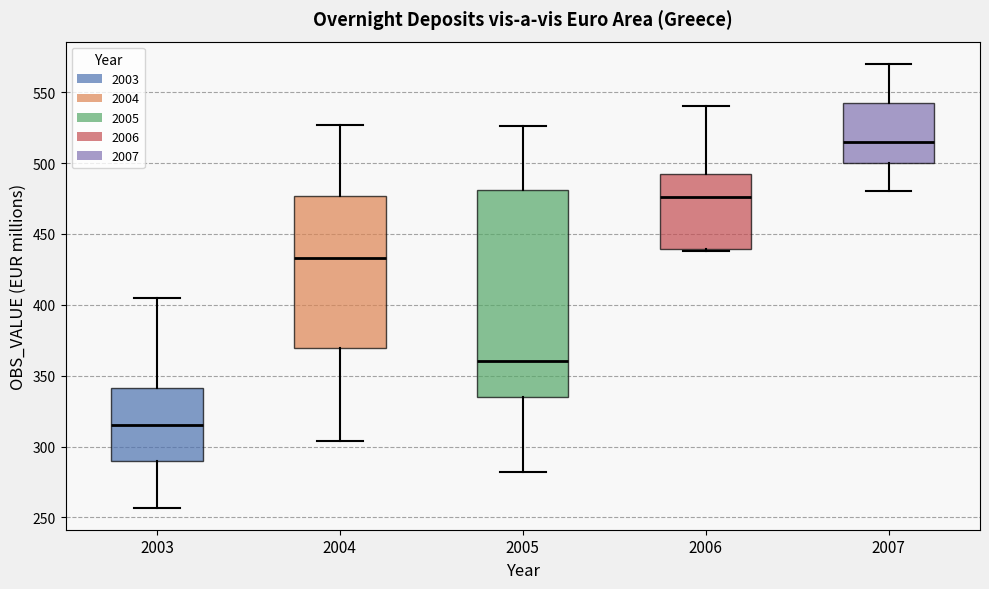

Where is the upper edge of the box at x = 2007 on the y-axis? The values are not printed on the chart, so give them approximately, as read against the axis.

545